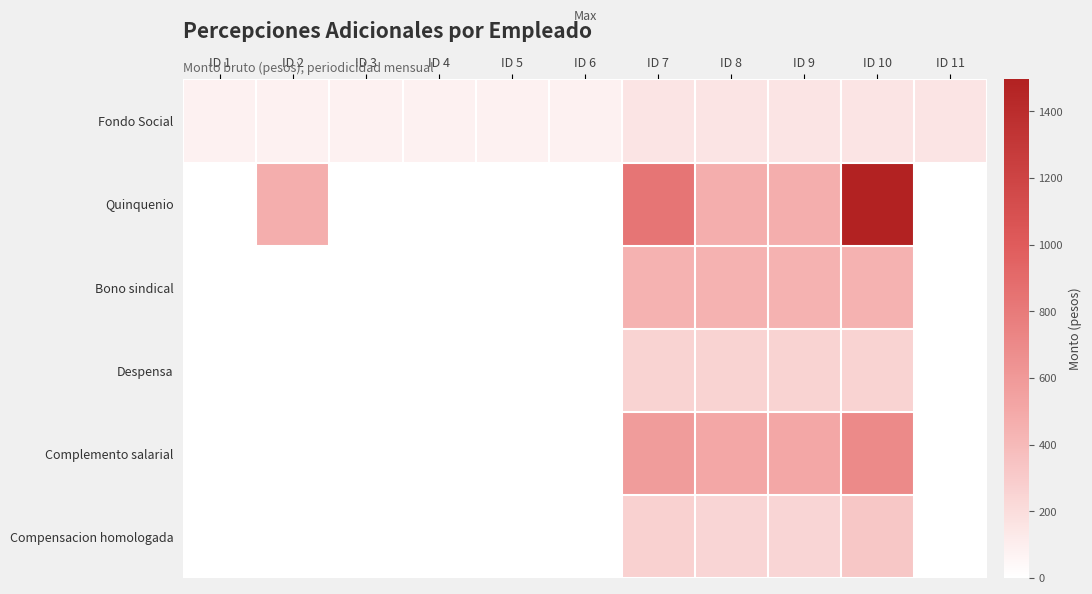

Between ID 1 and ID 3, which is larger?

ID 1